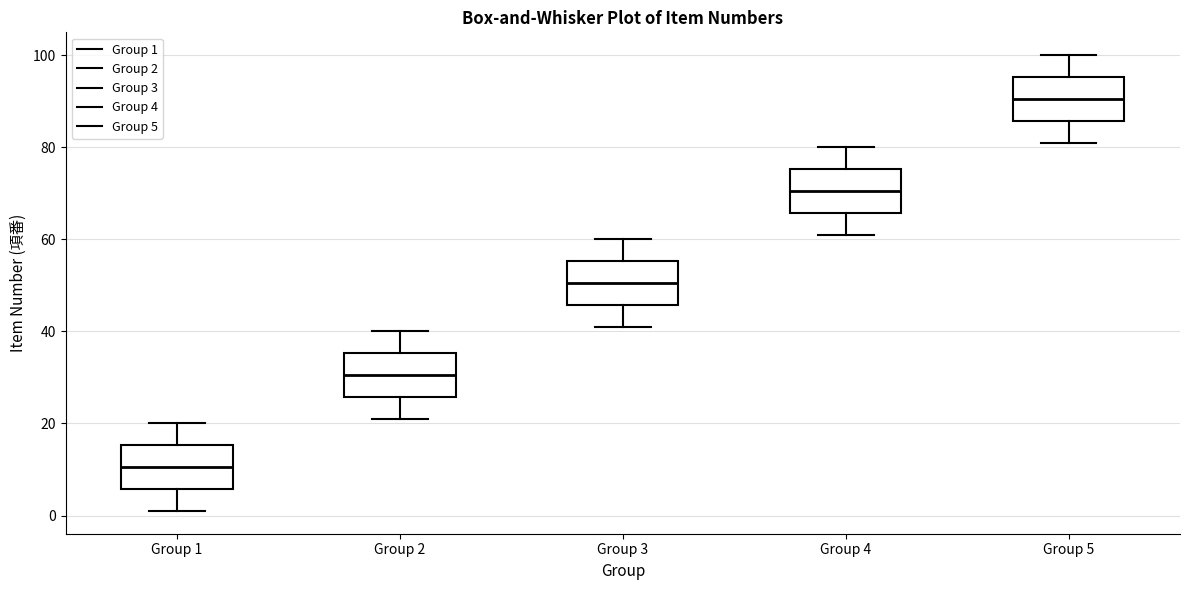

Reading left to right, transcribe this box plot: for each box, give where its median line is, the range the box spans, and where its two whiskers end, as read against the y-axis. The values are not printed on the chart, so give them approximately, as read against the axis.

Group 1: median 10, box 6 to 16, whiskers 2 to 20
Group 2: median 30, box 26 to 36, whiskers 22 to 40
Group 3: median 50, box 46 to 56, whiskers 42 to 60
Group 4: median 70, box 66 to 76, whiskers 62 to 80
Group 5: median 90, box 86 to 96, whiskers 82 to 100